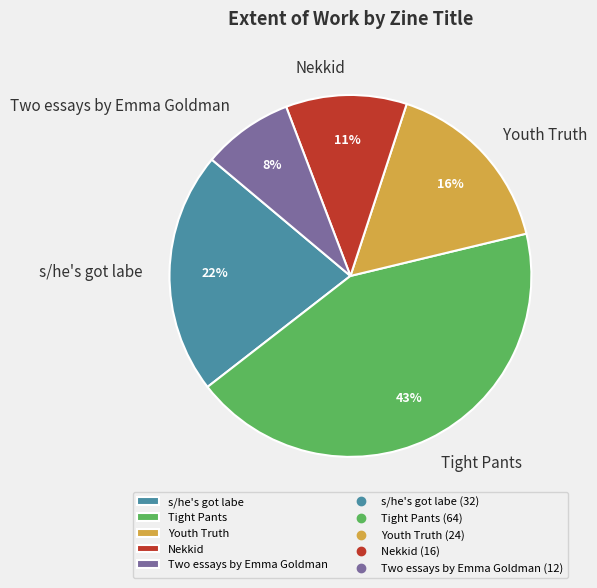

Combined, do Youth Truth and Tight Pants account for over 50%?

Yes